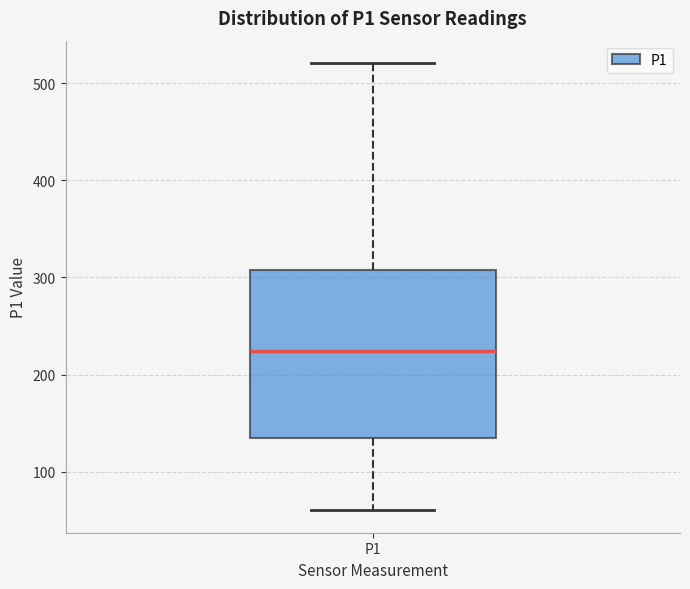

Where is the lower edge of the box for P1 on the y-axis? The values are not printed on the chart, so give them approximately, as read against the axis.

130